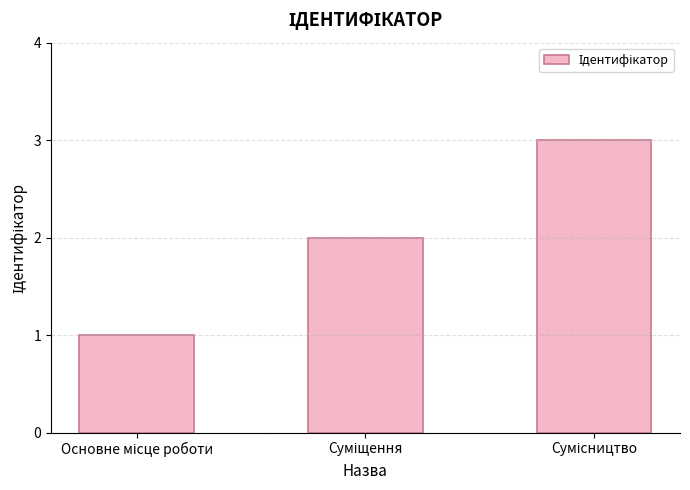

What is the average value?

2